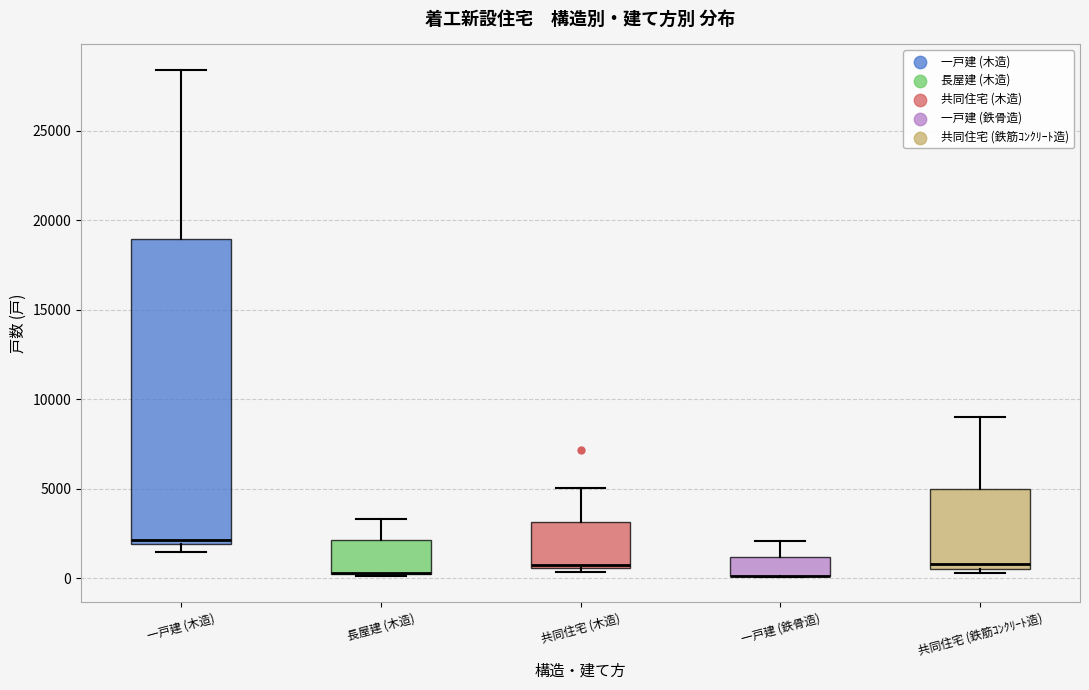

Where does the median line of the box for 共同住宅 (鉄筋ｺﾝｸﾘｰﾄ造) sit on the y-axis? The values are not printed on the chart, so give them approximately, as read against the axis.

1000